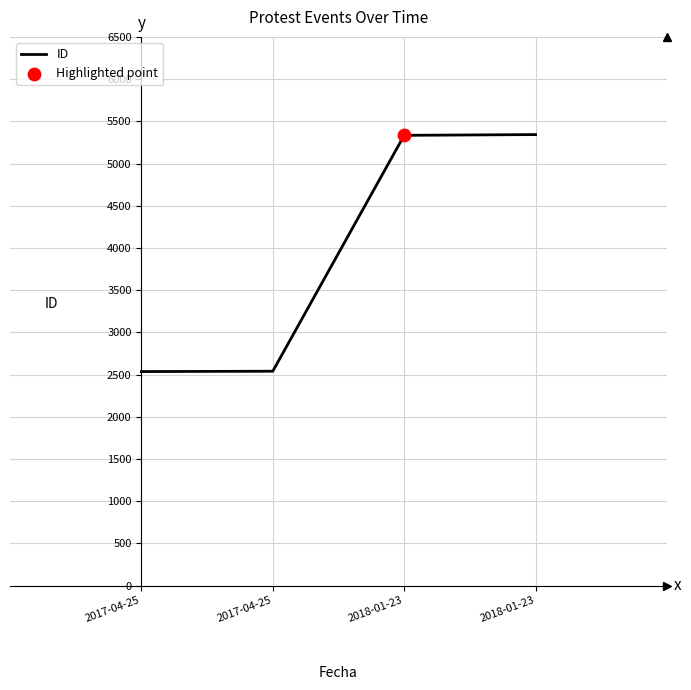

Which has a higher value, 2017-04-25 or 2017-04-25?

2017-04-25